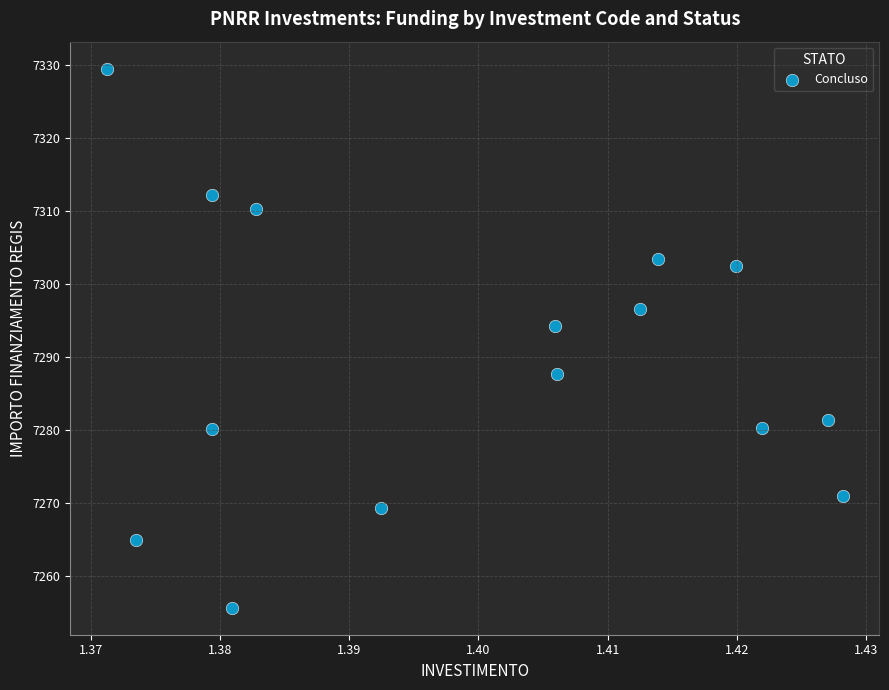

What is the range of Y values (max minus min)?

73.9